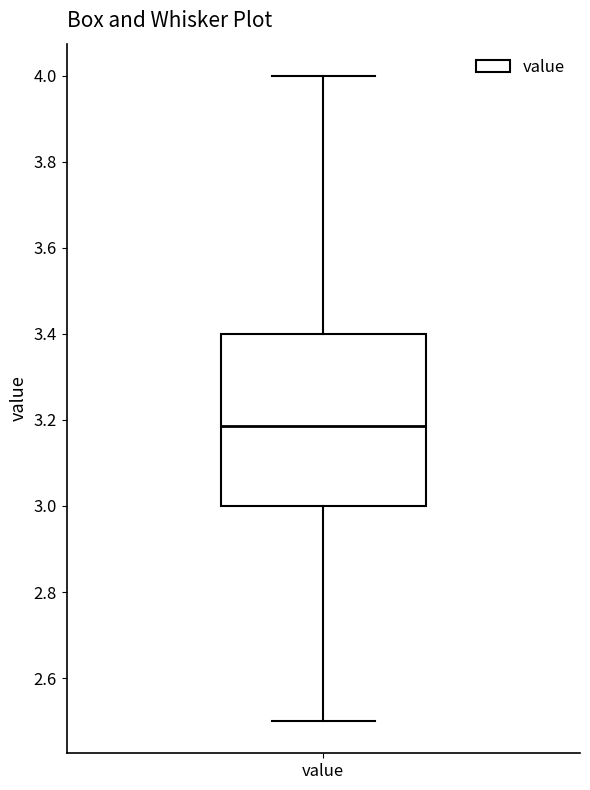

Transcribe this box plot: give where the median line is, the range the box spans, and where the two whiskers end, as read against the y-axis. The values are not printed on the chart, so give them approximately, as read against the axis.

median 3.18, box 3.00 to 3.40, whiskers 2.50 to 4.00